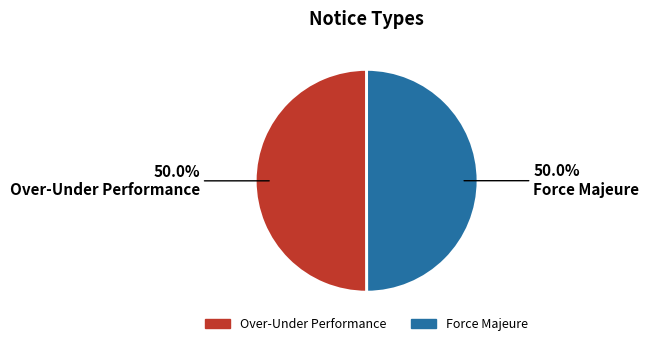

How many segments does this pie chart have?

2